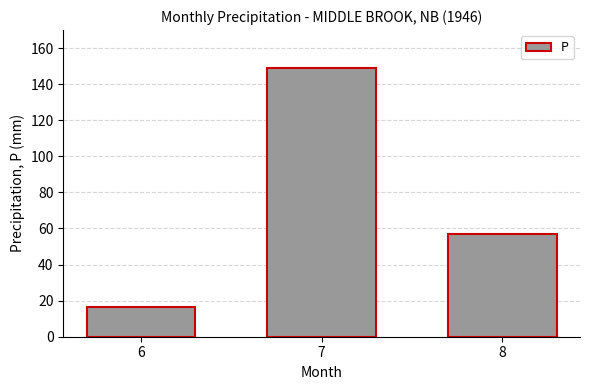

Are the bars horizontal?

No